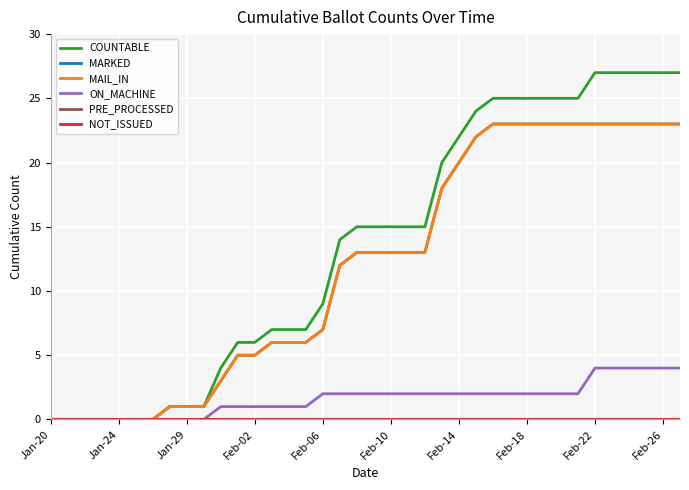

Does the chart display data point markers on the line(s)?

No